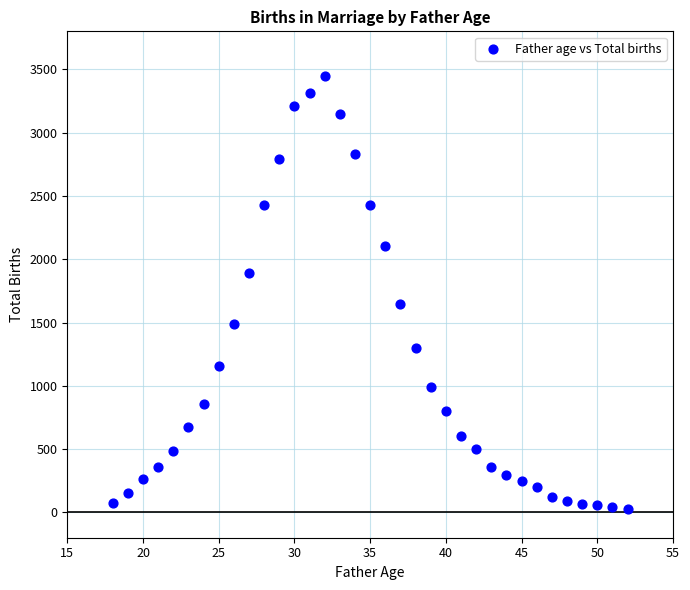

What is the range of X values (max minus min)?

34